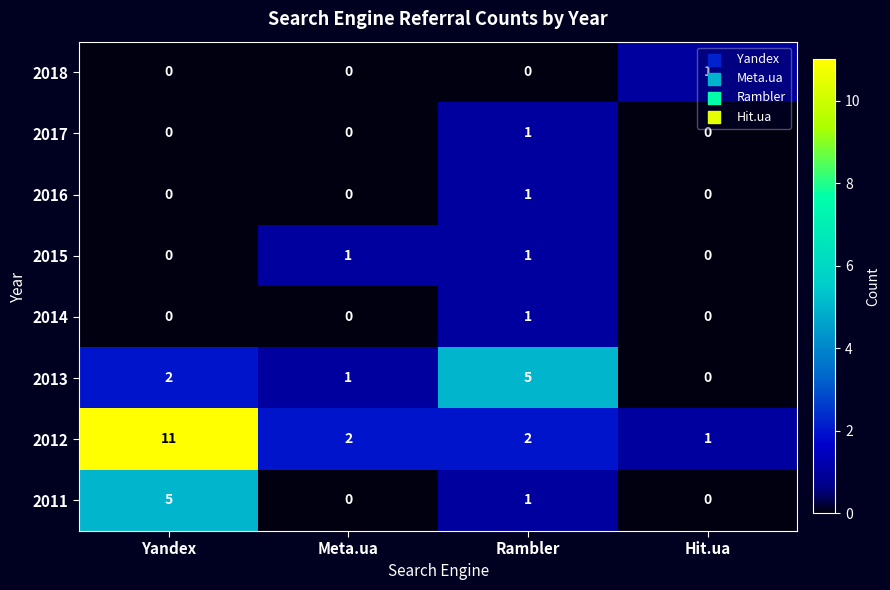

Is the value of 2014 at Yandex greater than the value of 2011 at Yandex?

No